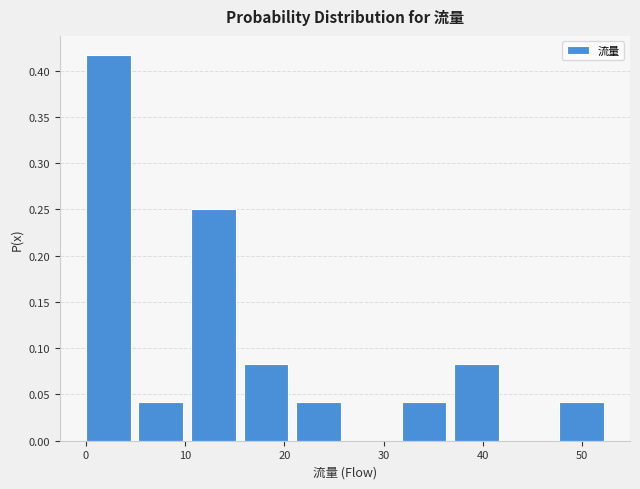

Over which range of the x-axis is the bar tallest?

0.0 to 5.3